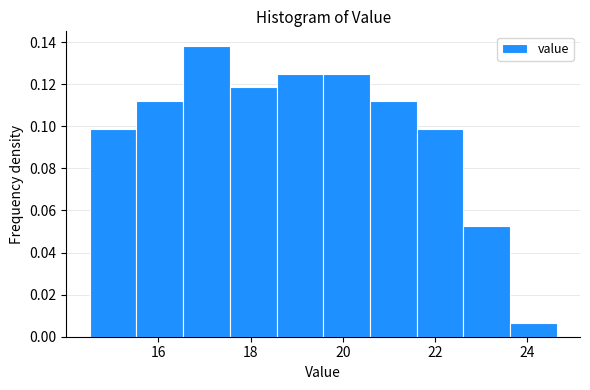

Which range on the x-axis has the tallest bar?

16.6 to 17.6